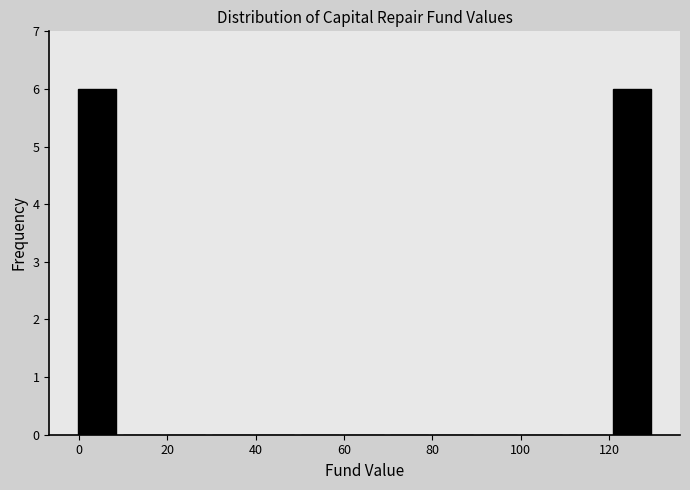

Reading left to right, transcribe this chart: for each bar, give the range it covers on the x-axis and its height. Neither the bar edges nor the heights are printed on the chart, so give them approximately, as read against the axes.

0 to 10: 6
10 to 20: 0
20 to 30: 0
30 to 40: 0
40 to 50: 0
50 to 60: 0
60 to 70: 0
70 to 80: 0
80 to 90: 0
90 to 100: 0
100 to 110: 0
110 to 120: 0
120 to 130: 6